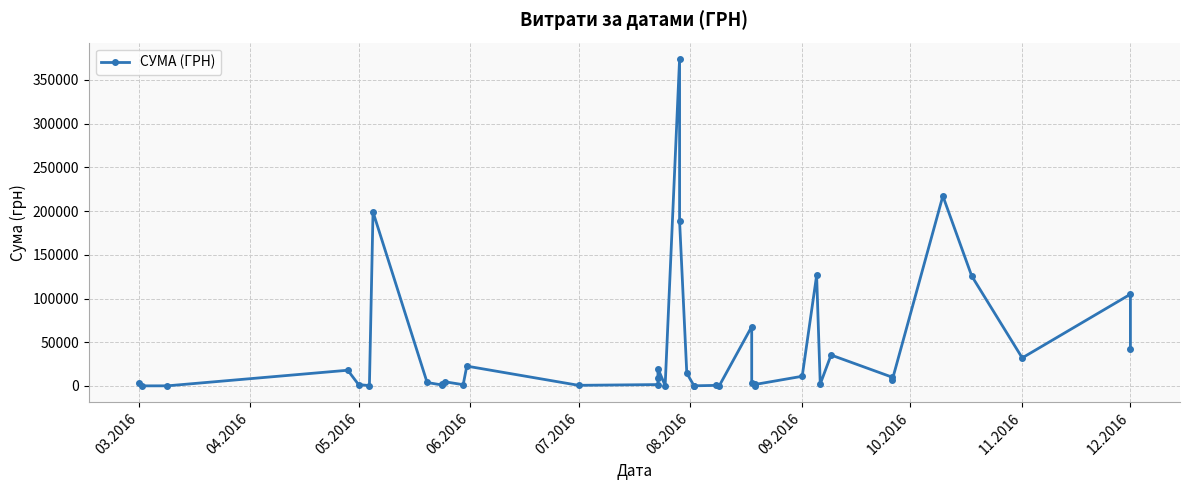

The value at 05.2016 is 1479.0. True or false?

True